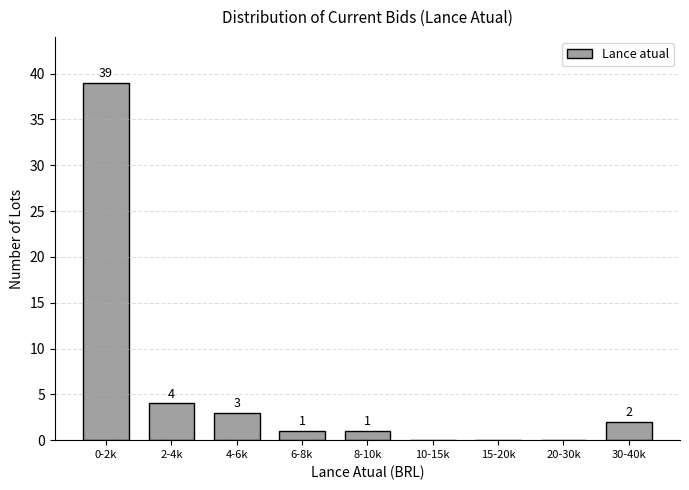

Reading right to left, extract all data points from this chart.

30-40k=2	20-30k=0	15-20k=0	10-15k=0	8-10k=1	6-8k=1	4-6k=3	2-4k=4	0-2k=39